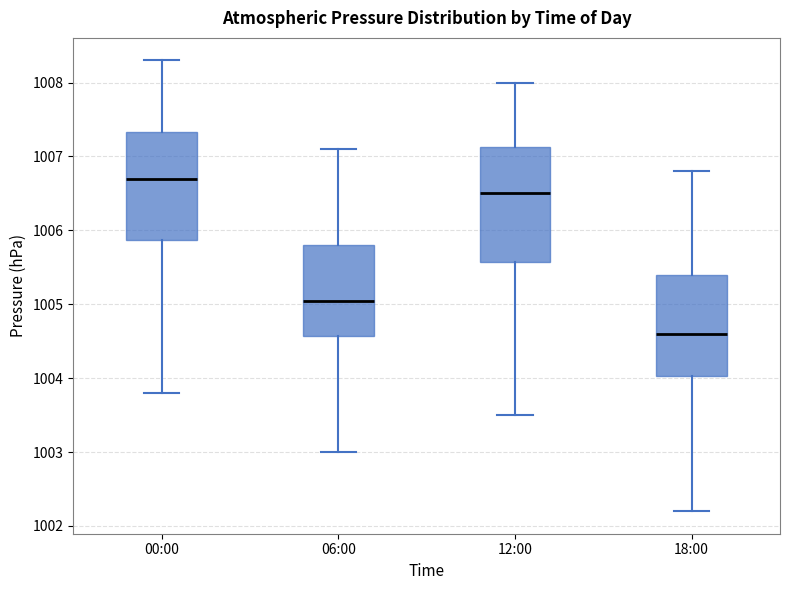

Reading left to right, read every box against the y-axis: the position of its median line, the range the box covers, and the ends of its whiskers. The values are not printed on the chart, so give them approximately, as read against the axis.

00:00: median 1006.7, box 1005.9 to 1007.3, whiskers 1003.8 to 1008.3
06:00: median 1005.1, box 1004.6 to 1005.8, whiskers 1003.0 to 1007.1
12:00: median 1006.5, box 1005.6 to 1007.1, whiskers 1003.5 to 1008.0
18:00: median 1004.6, box 1004.0 to 1005.4, whiskers 1002.2 to 1006.8